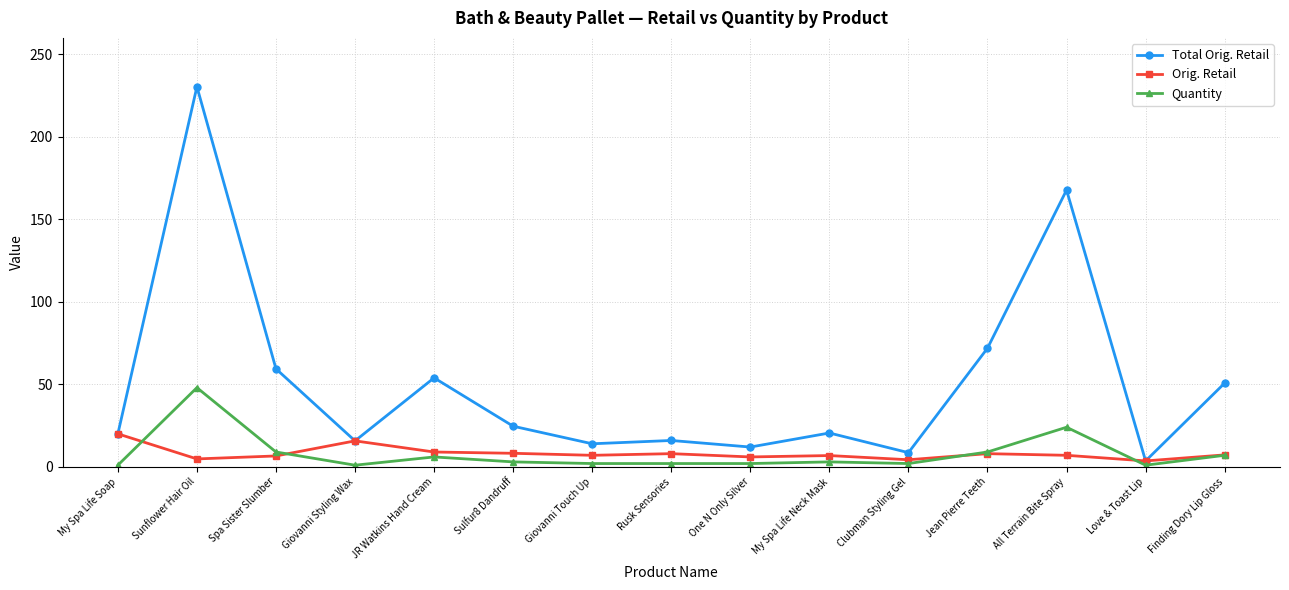

Does the chart display data point markers on the line(s)?

Yes